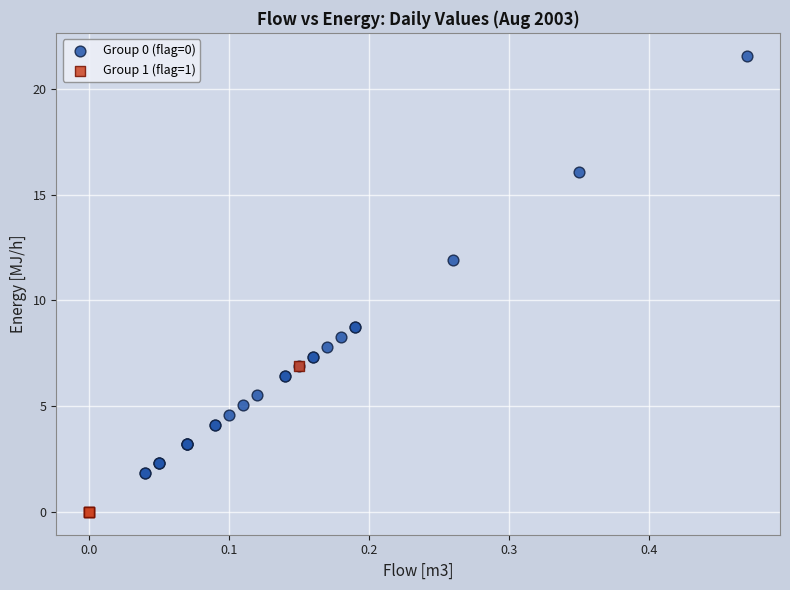

Which series has the largest Y range (max minus min)?

Group 0 (flag=0)